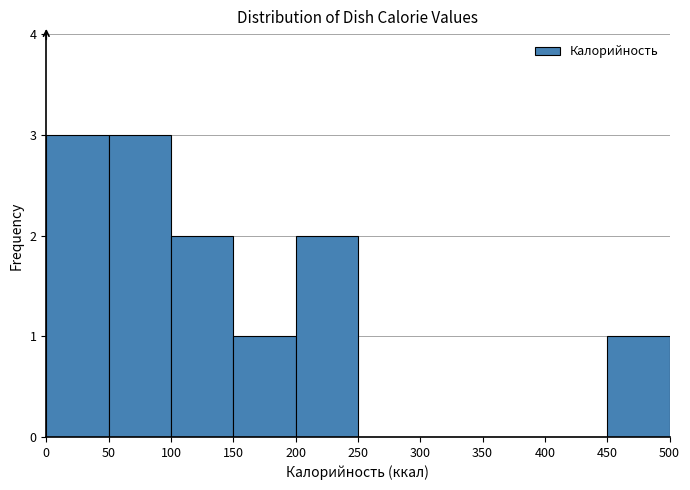

Reading left to right, transcribe this chart: for each bar, give the range it covers on the x-axis and its height. The values are not printed on the chart, so give them approximately, as read against the axis.

0 to 50: 3
50 to 100: 3
100 to 150: 2
150 to 200: 1
200 to 250: 2
250 to 300: 0
300 to 350: 0
350 to 400: 0
400 to 450: 0
450 to 500: 1